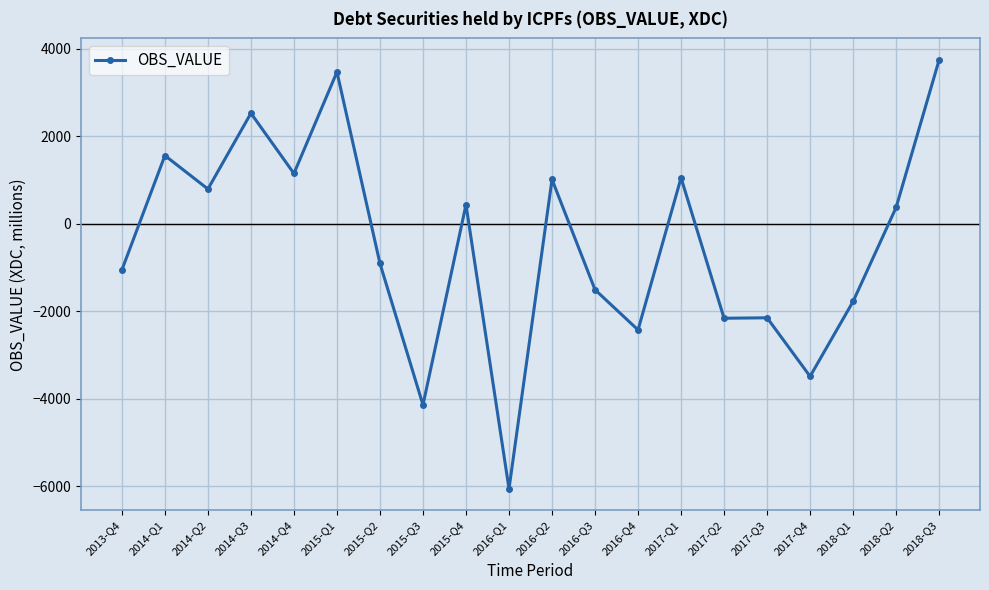

What is the label of the 3rd point from the right?

2018-Q1